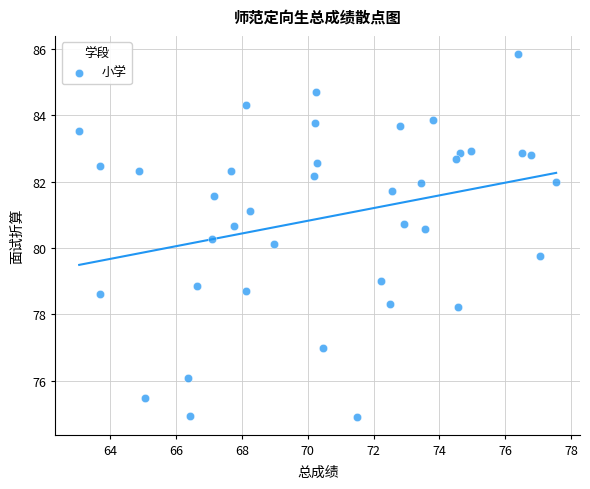

What is the range of Y values (max minus min)?

10.9